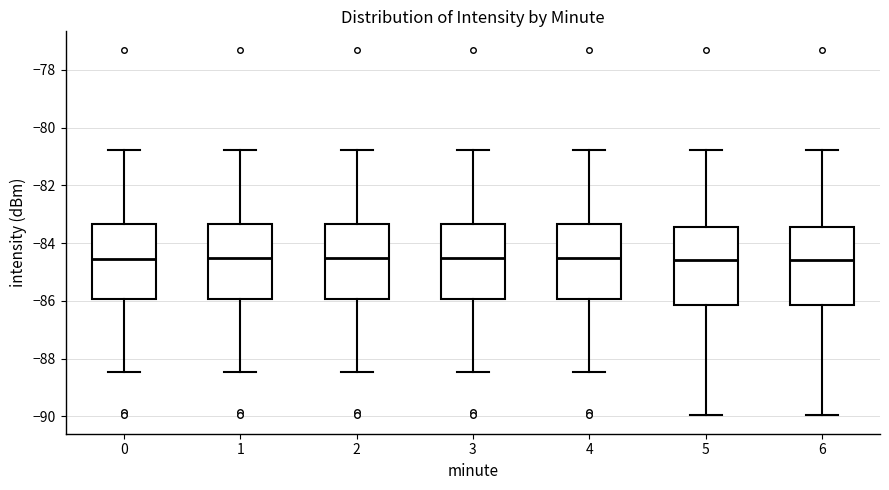

Reading left to right, transcribe this box plot: for each box, give where its median line is, the range the box spans, and where its two whiskers end, as read against the y-axis. The values are not printed on the chart, so give them approximately, as read against the axis.

0: median -84.6, box -86.0 to -83.4, whiskers -88.4 to -80.8
1: median -84.6, box -86.0 to -83.4, whiskers -88.4 to -80.8
2: median -84.6, box -86.0 to -83.4, whiskers -88.4 to -80.8
3: median -84.6, box -86.0 to -83.4, whiskers -88.4 to -80.8
4: median -84.6, box -86.0 to -83.4, whiskers -88.4 to -80.8
5: median -84.6, box -86.2 to -83.4, whiskers -90.0 to -80.8
6: median -84.6, box -86.2 to -83.4, whiskers -90.0 to -80.8